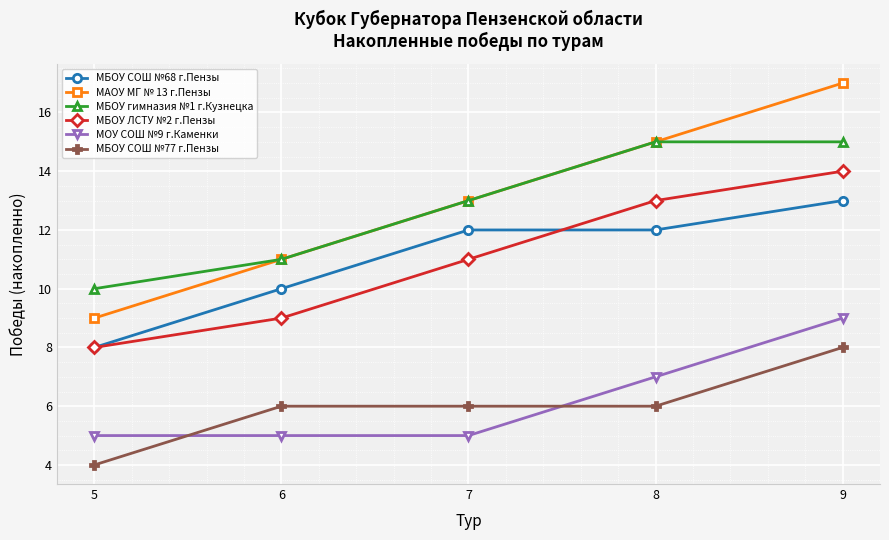

Which series changed the most between 5 and 9?

МАОУ МГ № 13 г.Пензы